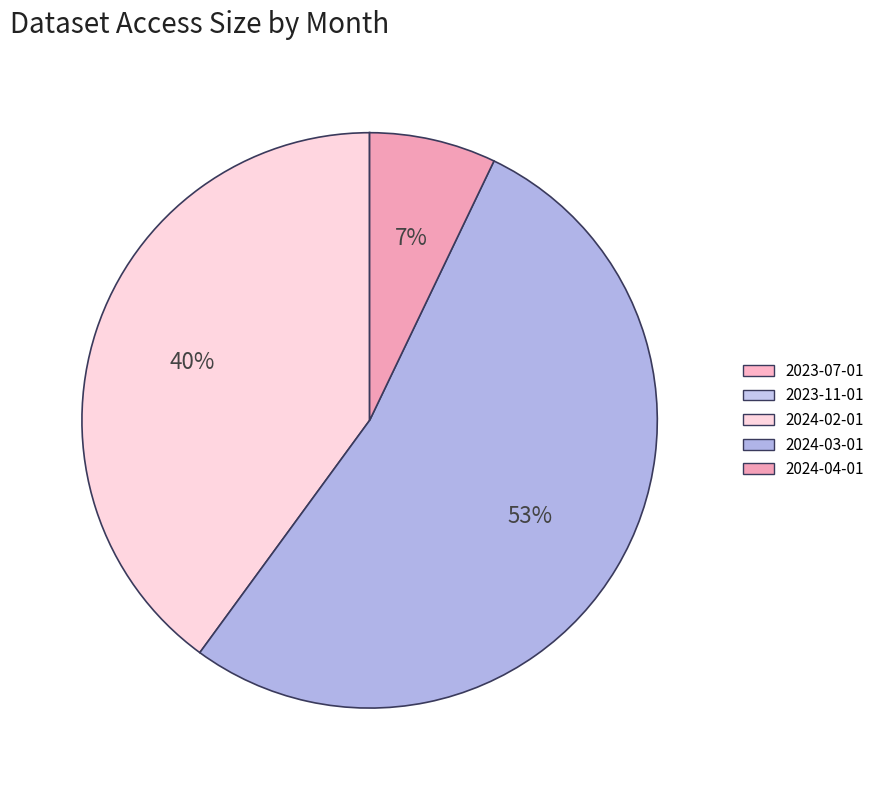

What percentage do 2024-04-01 and 2023-07-01 together represent?

7.1%